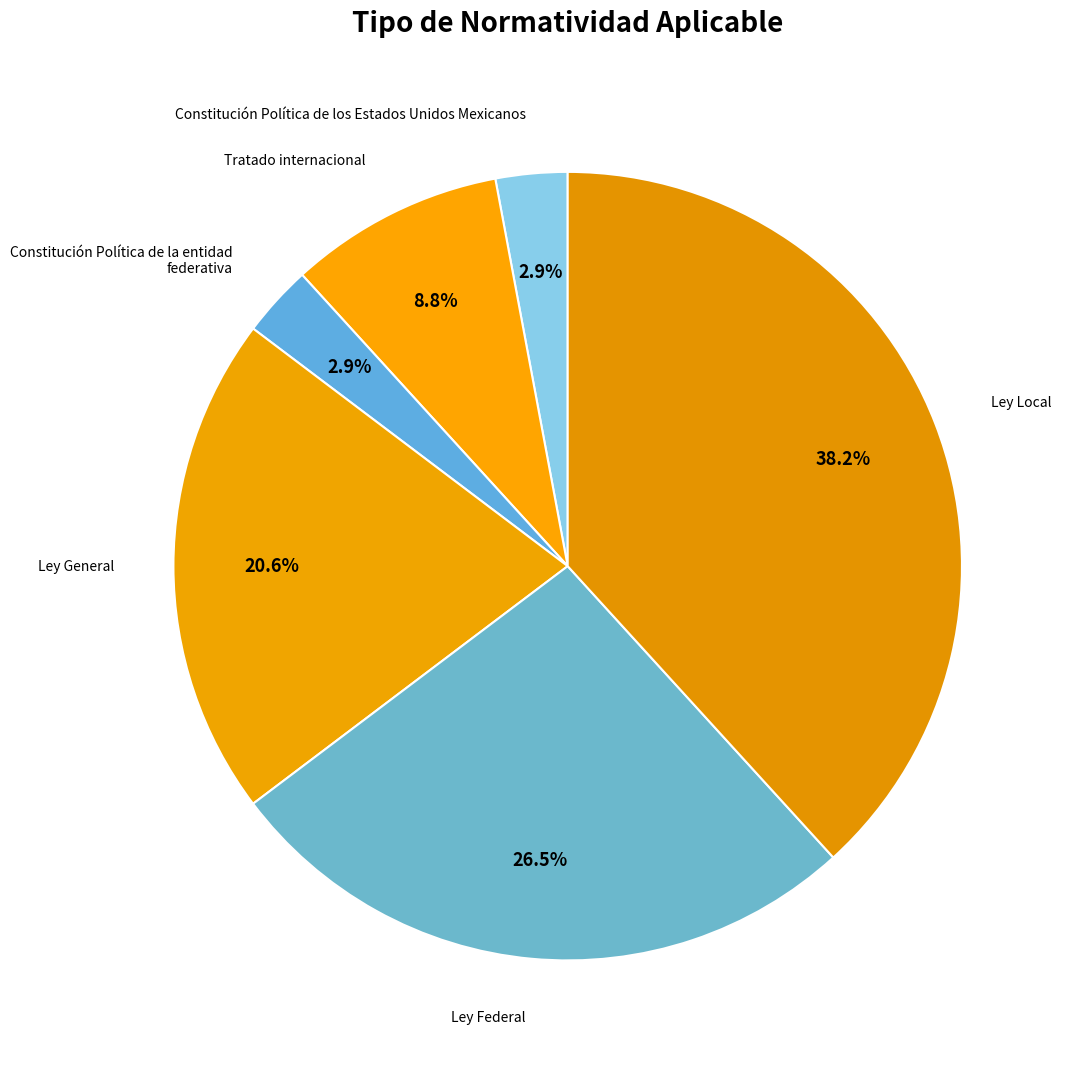

To the nearest percent, what is the difference between the Ley General and Ley Federal slice percentages?

6%